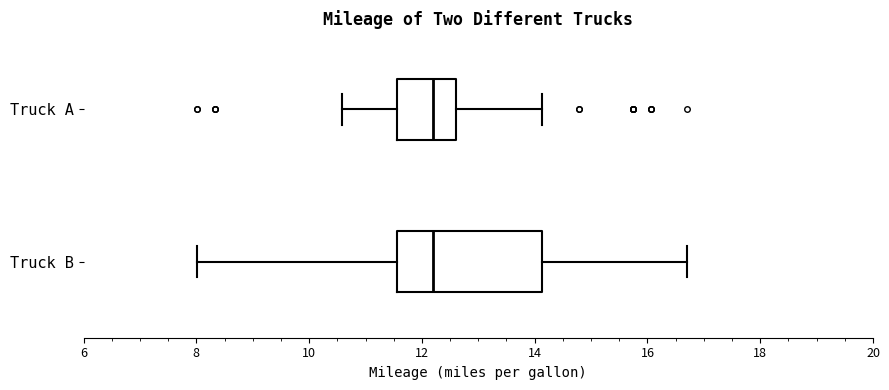

Reading bottom to top, read every box against the x-axis: the position of its median line, the range the box covers, and the ends of its whiskers. The values are not printed on the chart, so give them approximately, as read against the axis.

Truck B: median 12.2, box 11.6 to 14.2, whiskers 8.0 to 16.8
Truck A: median 12.2, box 11.6 to 12.6, whiskers 10.6 to 14.2